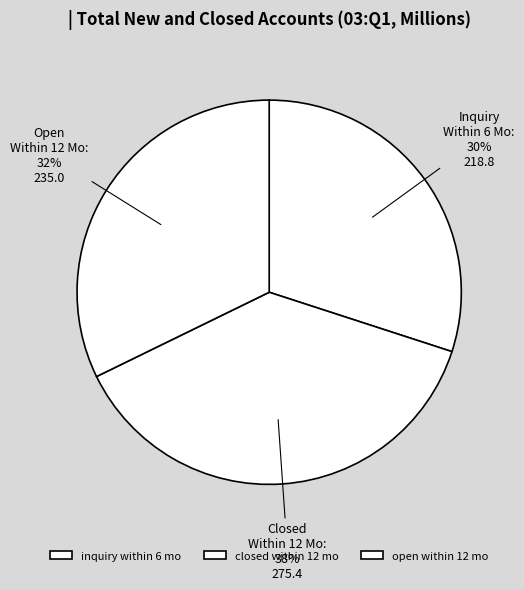

Does open within 12 mo represent more than half of the total?

No